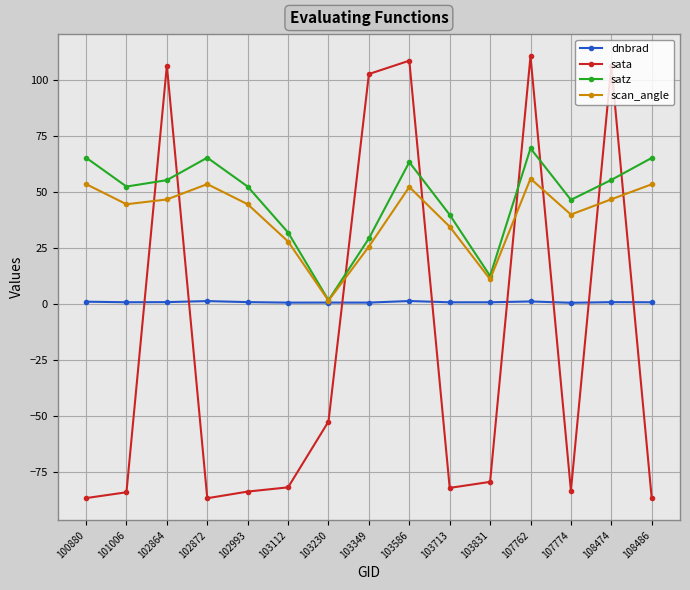

True or false: dnbrad has a value of 0.5 at 103349.

True